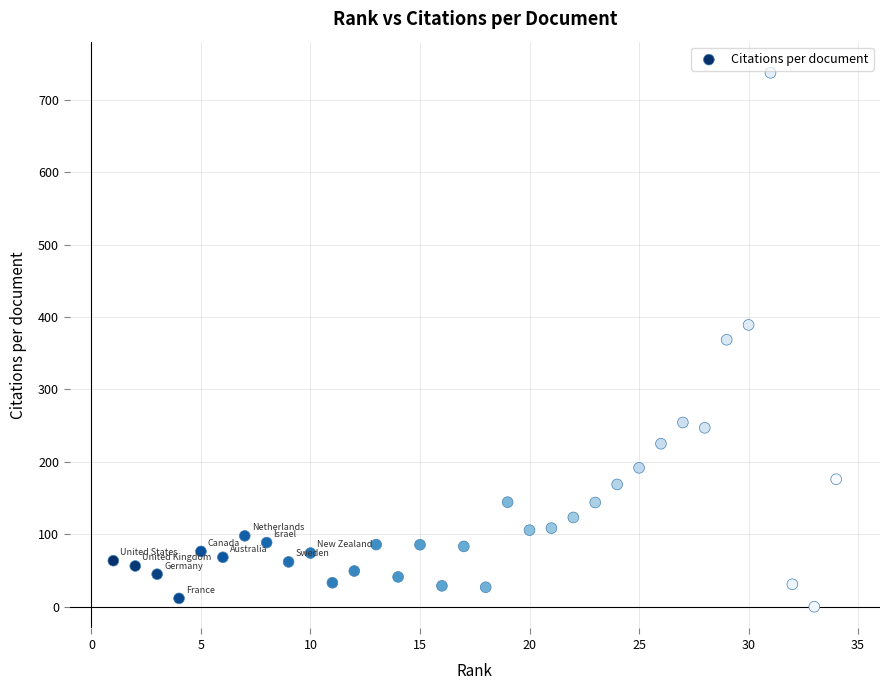

What is the range of X values (max minus min)?

33.0